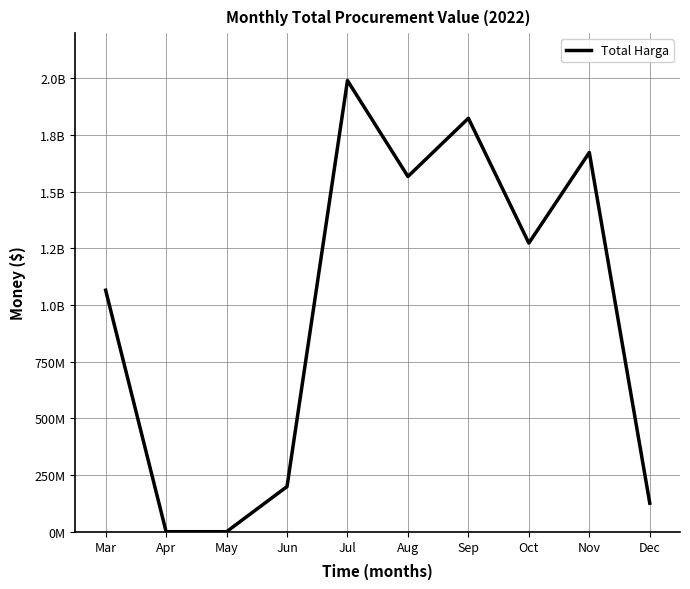

Rank the categories by value from lowest to highest.

Apr, May, Dec, Jun, Mar, Oct, Aug, Nov, Sep, Jul